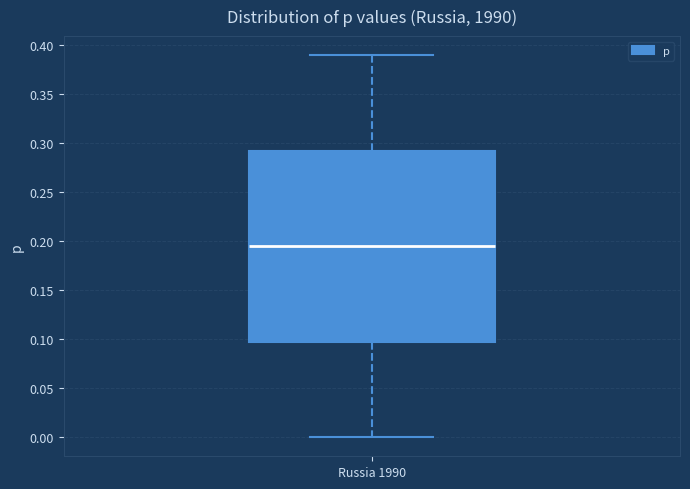

Read this box plot against the y-axis: the position of the median line, the range covered by the box, and the ends of both whiskers. The values are not printed on the chart, so give them approximately, as read against the axis.

median 0.195, box 0.100 to 0.295, whiskers 0.000 to 0.390